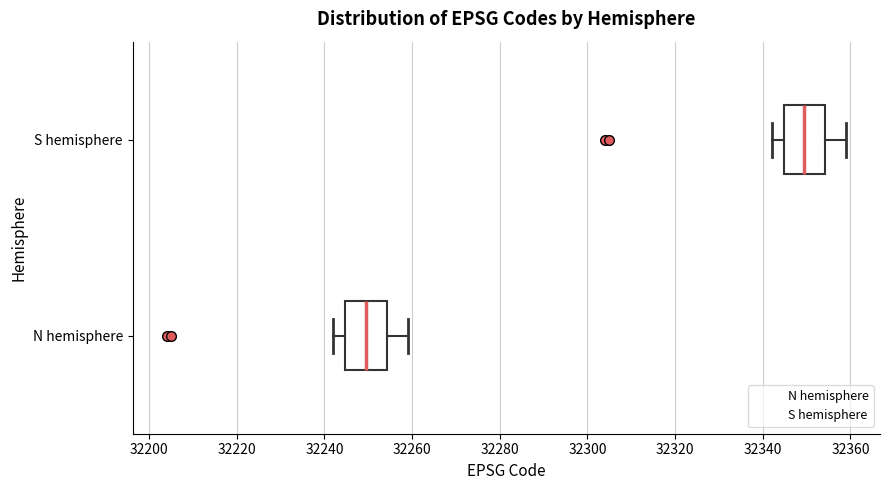

Where does the median line of the box for S hemisphere sit on the x-axis? The values are not printed on the chart, so give them approximately, as read against the axis.

32350